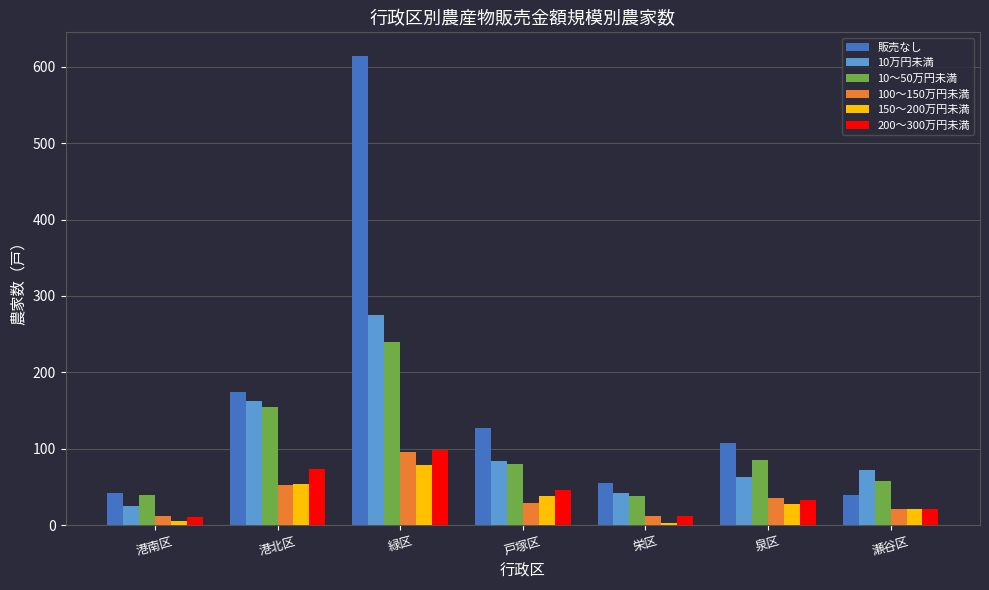

Does the chart contain any negative values?

No